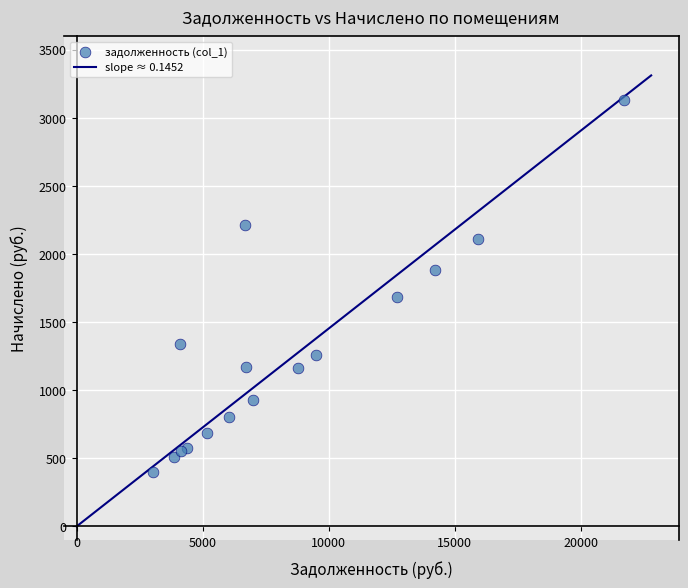

What Y value in the scatter plot is closest to 1765?

1684.0